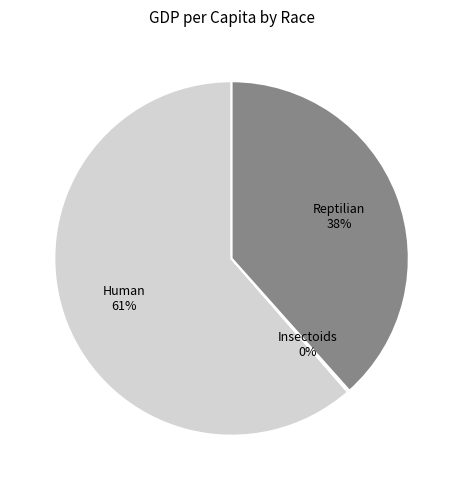

What is the largest slice in the pie chart?

Human